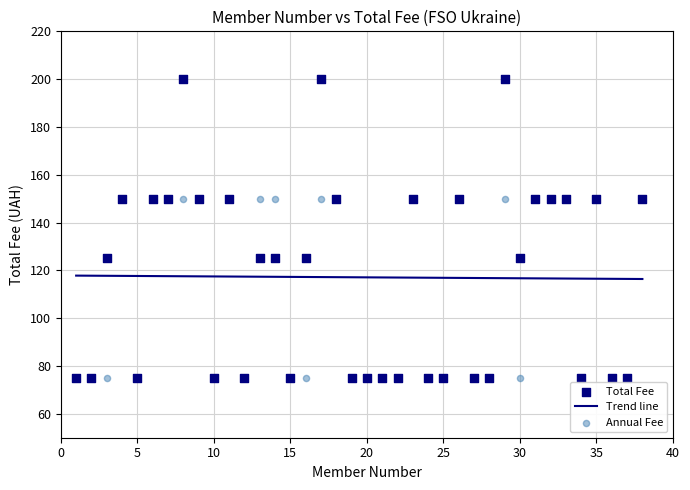

Which series has the largest Y range (max minus min)?

Total Fee